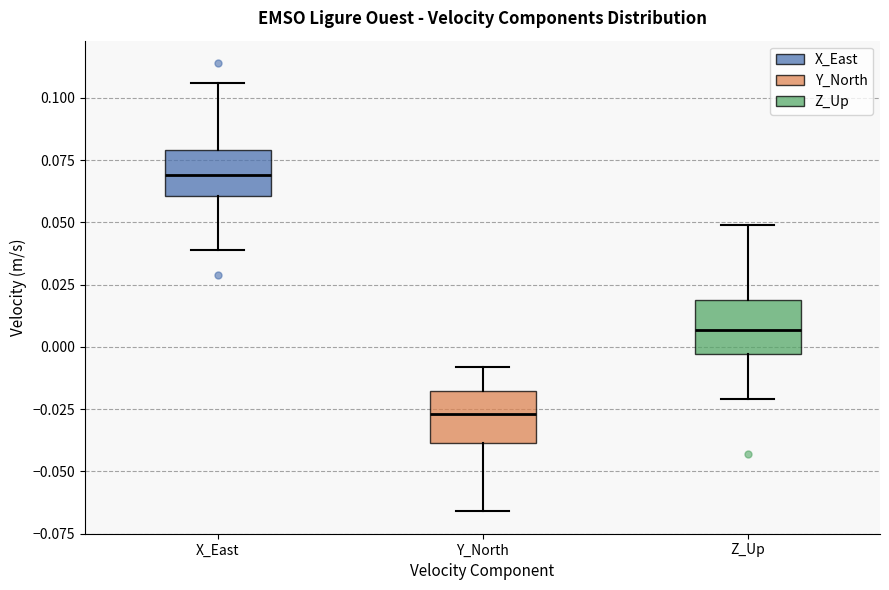

Reading left to right, transcribe this box plot: for each box, give where its median line is, the range the box spans, and where its two whiskers end, as read against the y-axis. The values are not printed on the chart, so give them approximately, as read against the axis.

X_East: median 0.070, box 0.060 to 0.080, whiskers 0.040 to 0.105
Y_North: median -0.025, box -0.040 to -0.015, whiskers -0.065 to -0.010
Z_Up: median 0.005, box -0.005 to 0.020, whiskers -0.020 to 0.050